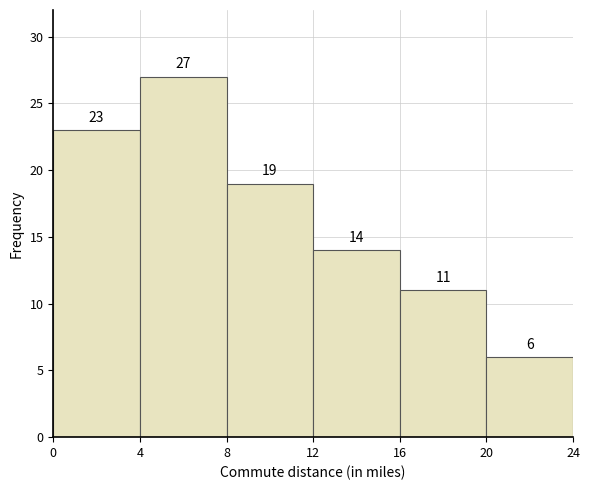

Reading left to right, list every bar in this chart as the range it spans on the x-axis followed by its height.

0 to 4: 23
4 to 8: 27
8 to 12: 19
12 to 16: 14
16 to 20: 11
20 to 24: 6